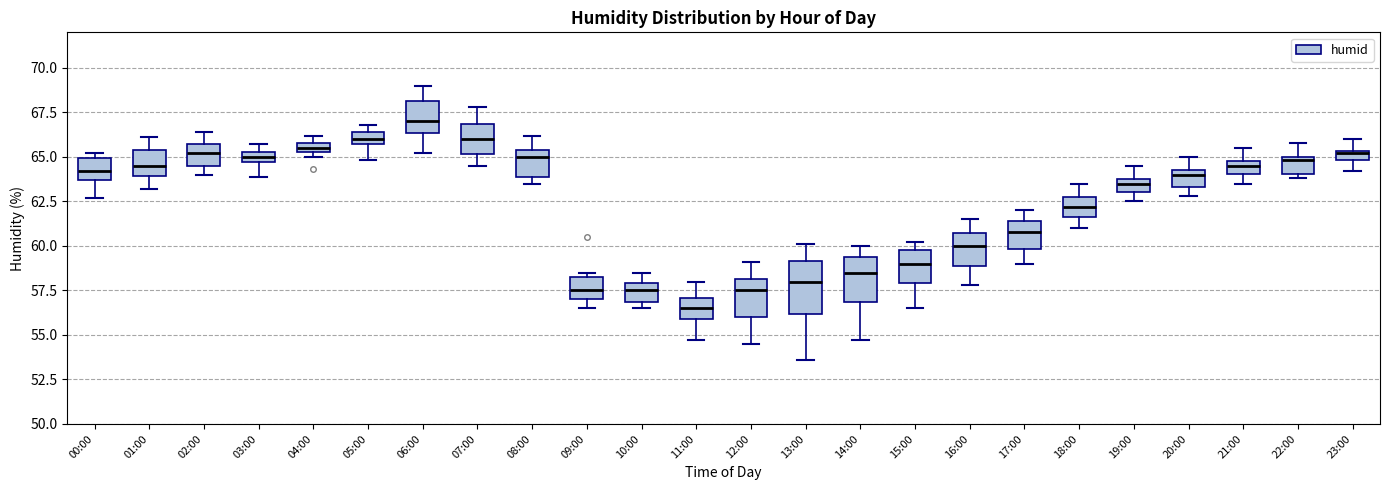

Which box's median line is the highest?

06:00